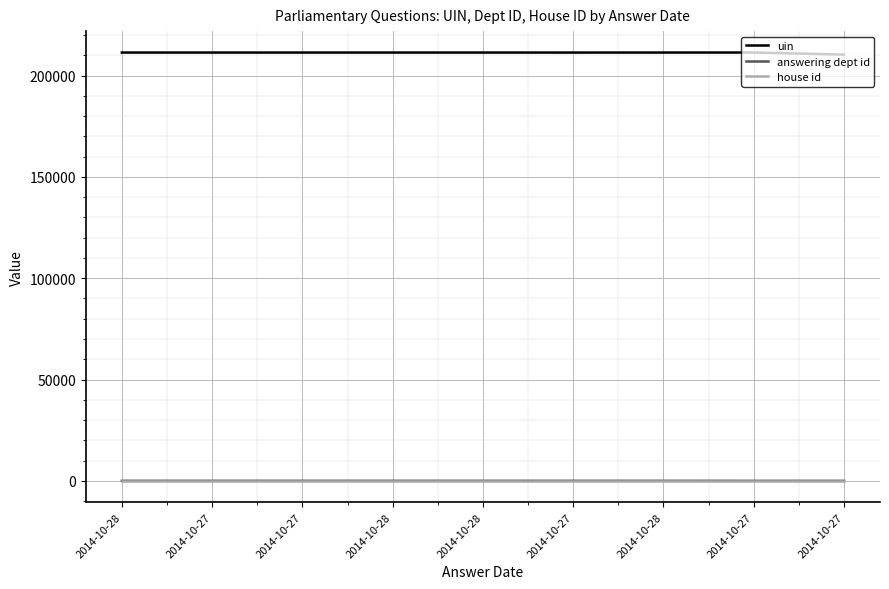

Is the value of answering dept id at 2014-10-27 greater than the value of uin at 2014-10-28?

No